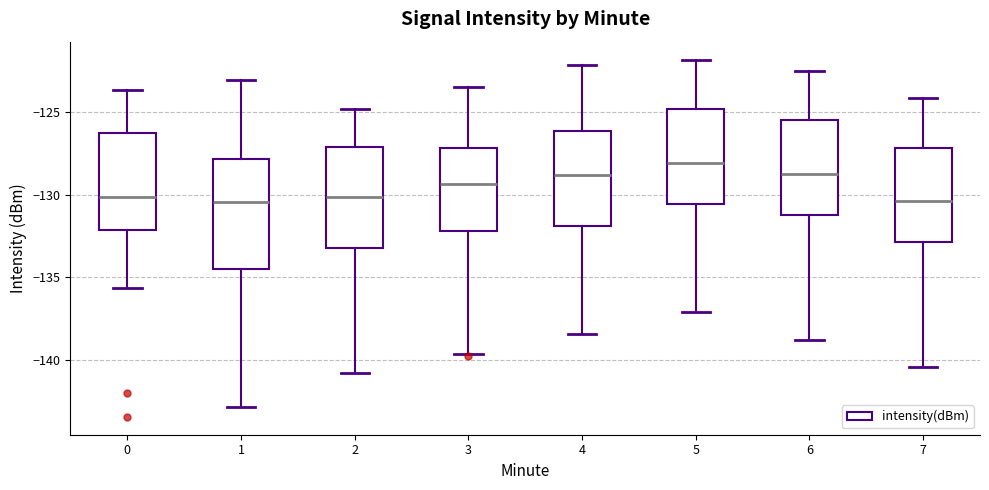

Reading left to right, transcribe this box plot: for each box, give where its median line is, the range the box spans, and where its two whiskers end, as read against the y-axis. The values are not printed on the chart, so give them approximately, as read against the axis.

0: median -130.0, box -132.0 to -126.5, whiskers -135.5 to -123.5
1: median -130.5, box -134.5 to -128.0, whiskers -143.0 to -123.0
2: median -130.0, box -133.0 to -127.0, whiskers -141.0 to -125.0
3: median -129.5, box -132.0 to -127.0, whiskers -139.5 to -123.5
4: median -129.0, box -132.0 to -126.0, whiskers -138.5 to -122.0
5: median -128.0, box -130.5 to -125.0, whiskers -137.0 to -122.0
6: median -128.5, box -131.0 to -125.5, whiskers -139.0 to -122.5
7: median -130.5, box -133.0 to -127.0, whiskers -140.5 to -124.0